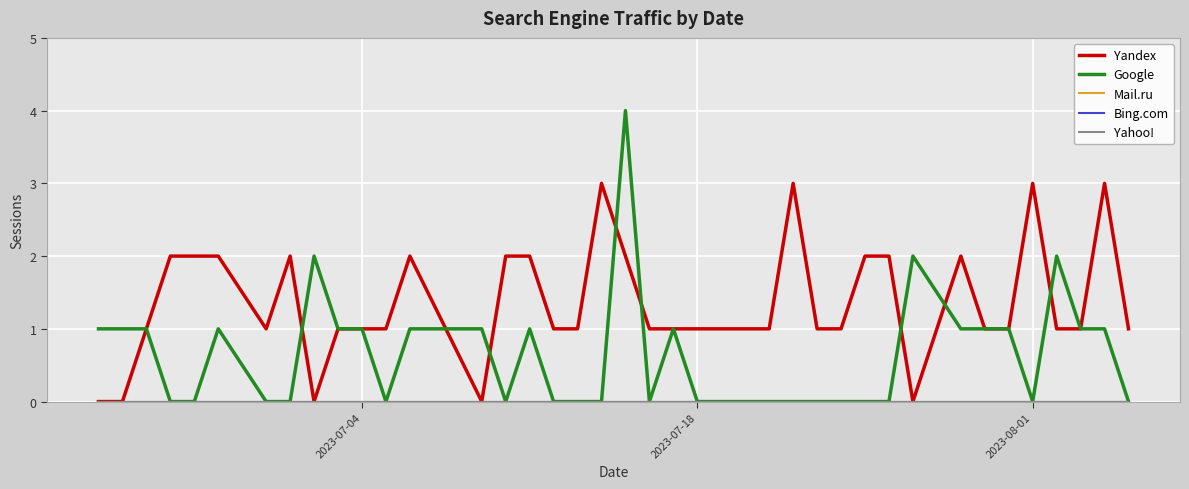

True or false: Yandex and Google intersect in this chart.

True